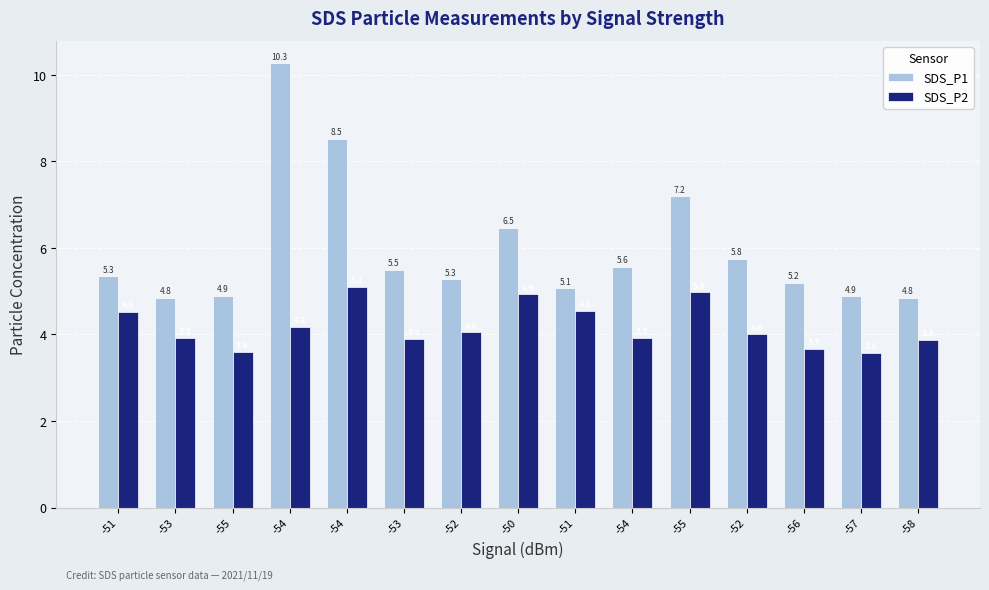

What is the difference between the highest and lowest values at -52?

1.2